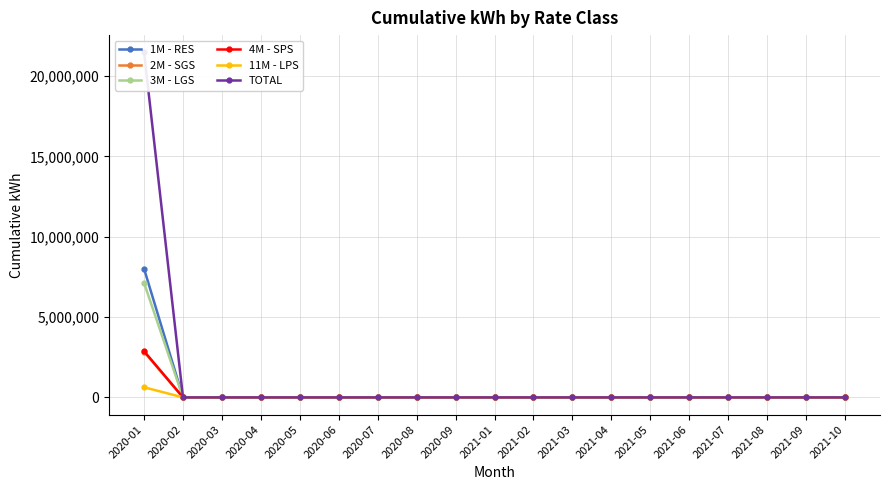

List the labels in order of 11M - LPS value, largest first.

2020-01, 2021-10, 2021-09, 2021-08, 2021-07, 2021-06, 2021-05, 2021-04, 2021-03, 2021-02, 2021-01, 2020-02, 2020-03, 2020-04, 2020-05, 2020-06, 2020-07, 2020-08, 2020-09